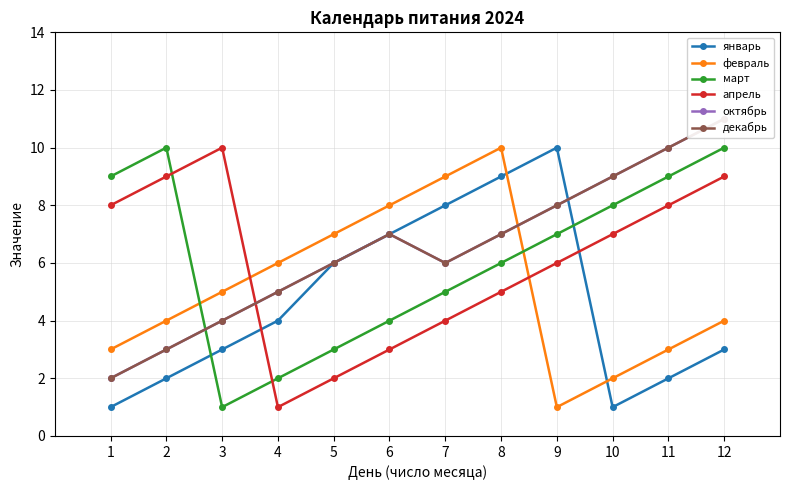

How many data points does each series have?

12